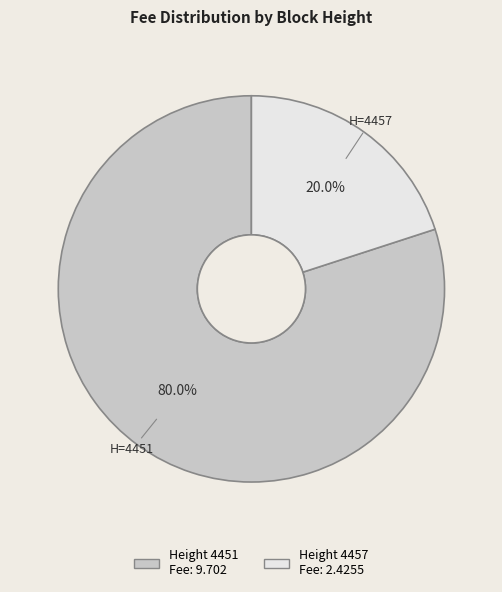

How many slices are in this pie chart?

2